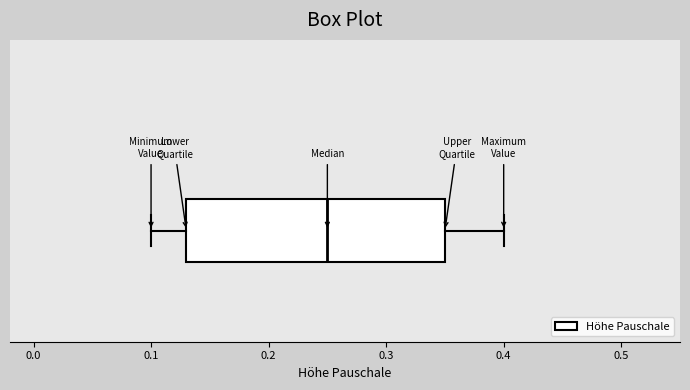

Read this box plot against the x-axis: the position of the median line, the range covered by the box, and the ends of both whiskers. The values are not printed on the chart, so give them approximately, as read against the axis.

median 0.25, box 0.13 to 0.35, whiskers 0.10 to 0.40